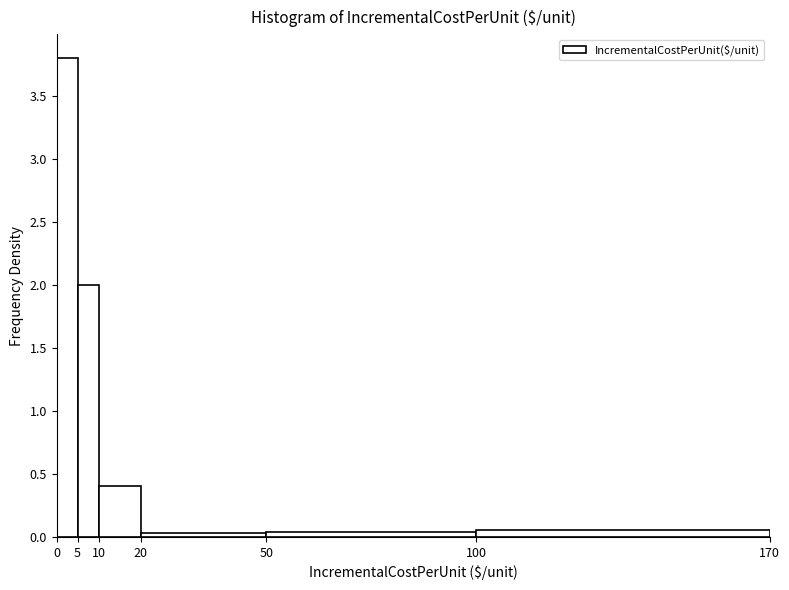

Reading left to right, transcribe this chart: for each bar, give the range it covers on the x-axis and its height. The values are not printed on the chart, so give them approximately, as read against the axis.

0 to 5: 3.80
5 to 10: 2.00
10 to 20: 0.40
20 to 50: under 0.05
50 to 100: under 0.05
100 to 170: 0.05